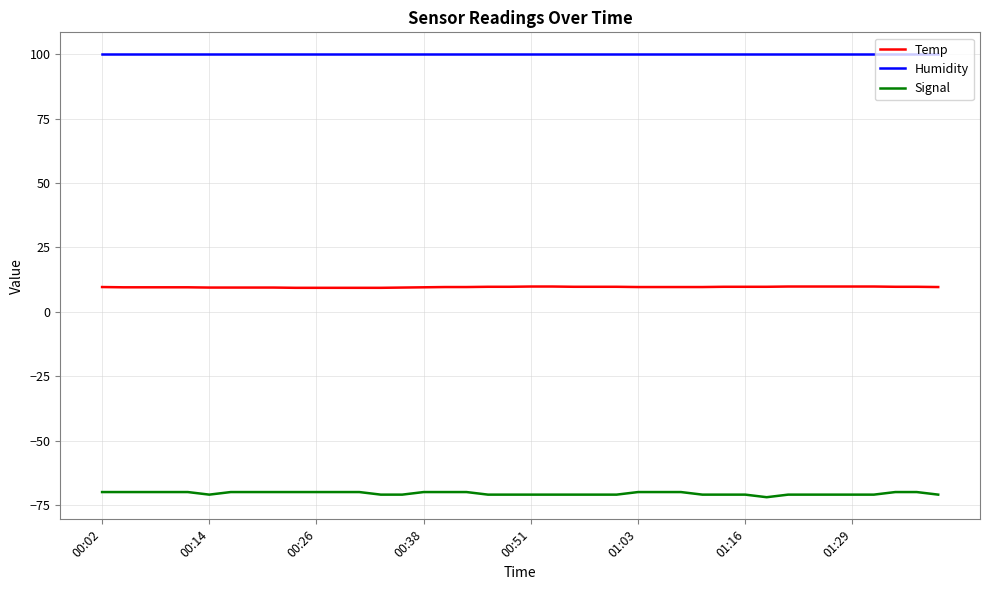

Which series has the widest spread of values?

Signal